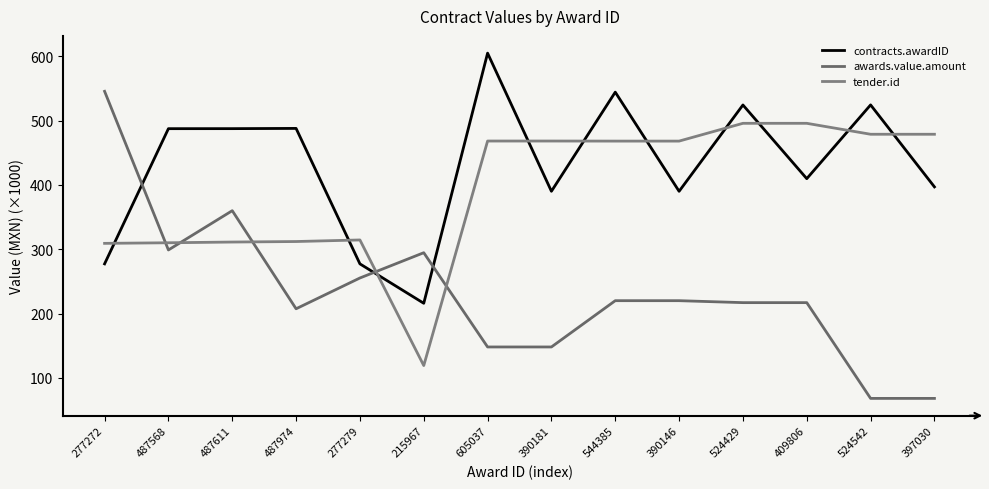

List the labels in order of awards.value.amount value, smallest first.

524542, 397030, 605037, 390181, 487974, 524429, 409806, 544385, 390146, 277279, 215967, 487568, 487611, 277272